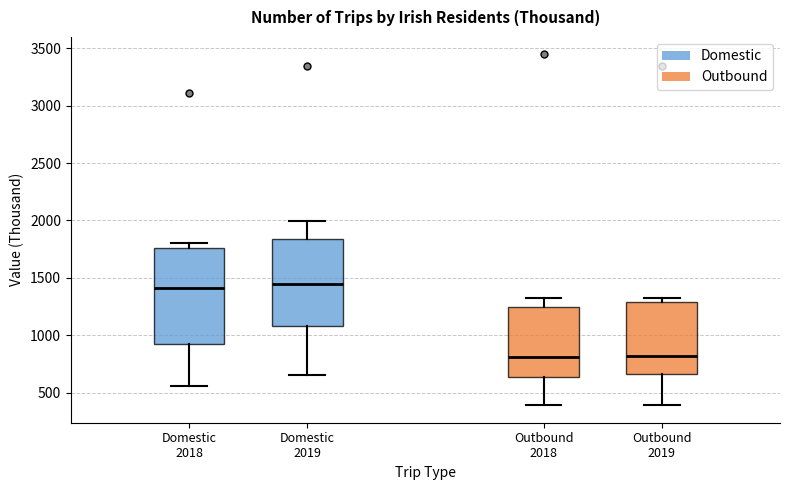

Where does the upper whisker of the box for Domestic 2019 end on the y-axis? The values are not printed on the chart, so give them approximately, as read against the axis.

2000